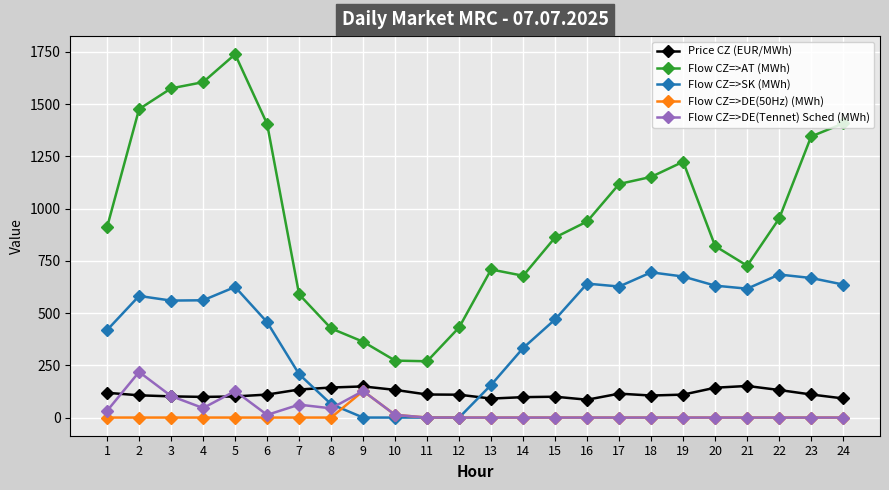

How many categories are shown in the chart?

24